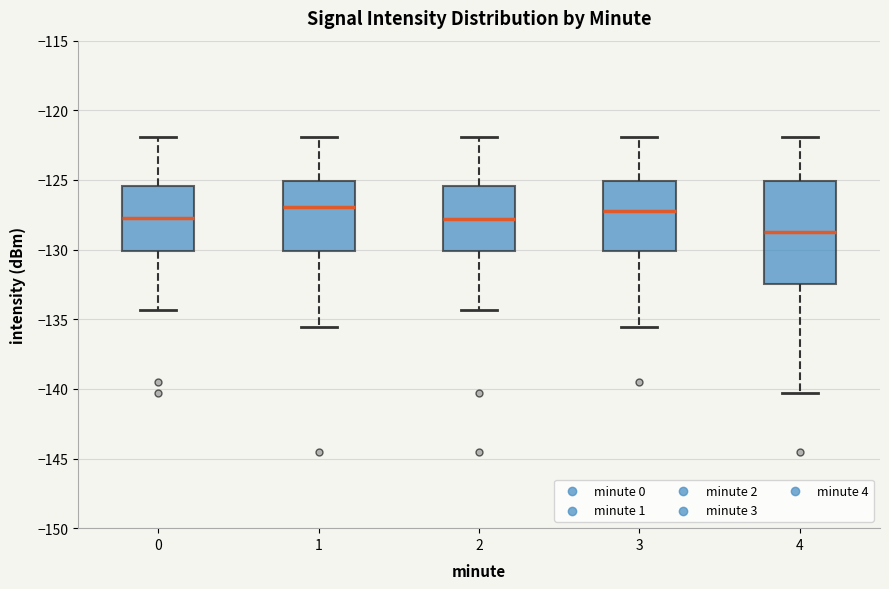

Where does the lower whisker of the box at x = 1 end on the y-axis? The values are not printed on the chart, so give them approximately, as read against the axis.

-135.5